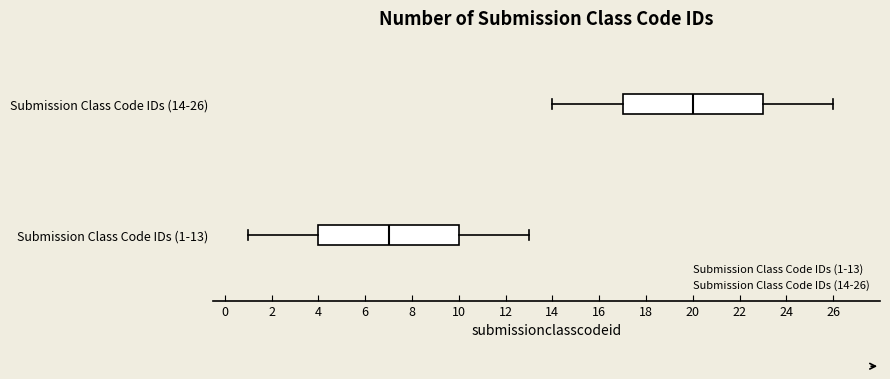

Reading bottom to top, transcribe this box plot: for each box, give where its median line is, the range the box spans, and where its two whiskers end, as read against the x-axis. The values are not printed on the chart, so give them approximately, as read against the axis.

Submission Class Code IDs (1-13): median 7, box 4 to 10, whiskers 1 to 13
Submission Class Code IDs (14-26): median 20, box 17 to 23, whiskers 14 to 26